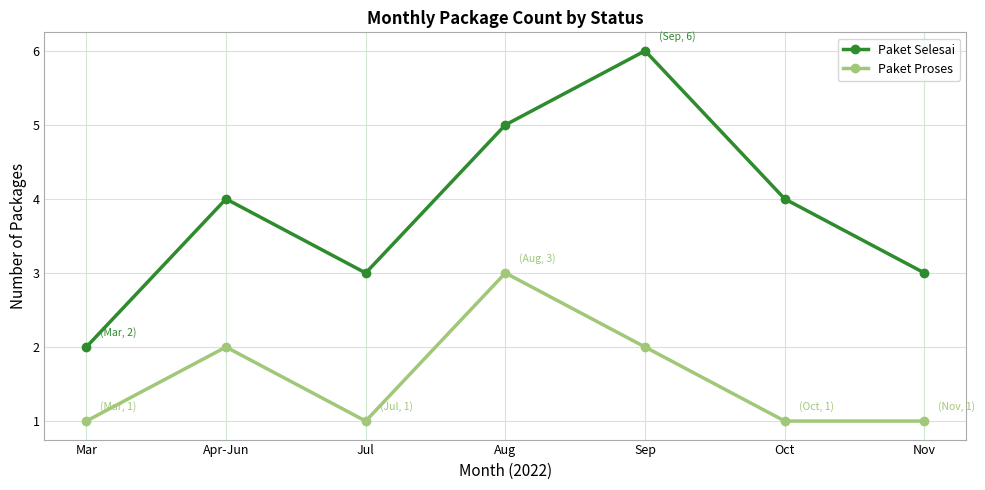

What is the sum of the Paket Selesai values at Apr-Jun and Jul?

7